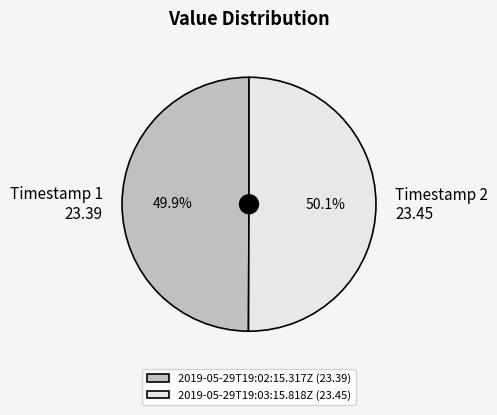

How many segments does this pie chart have?

2